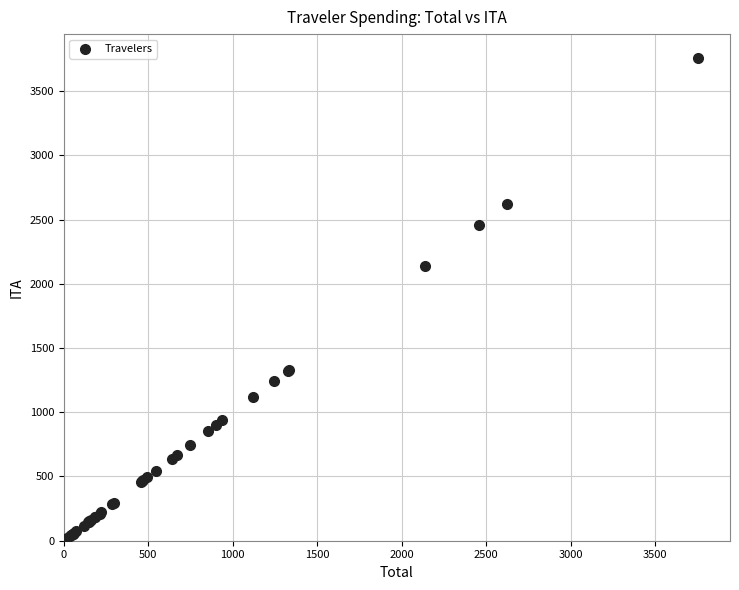

What Y value in the scatter plot is closest to 1883?

2140.5